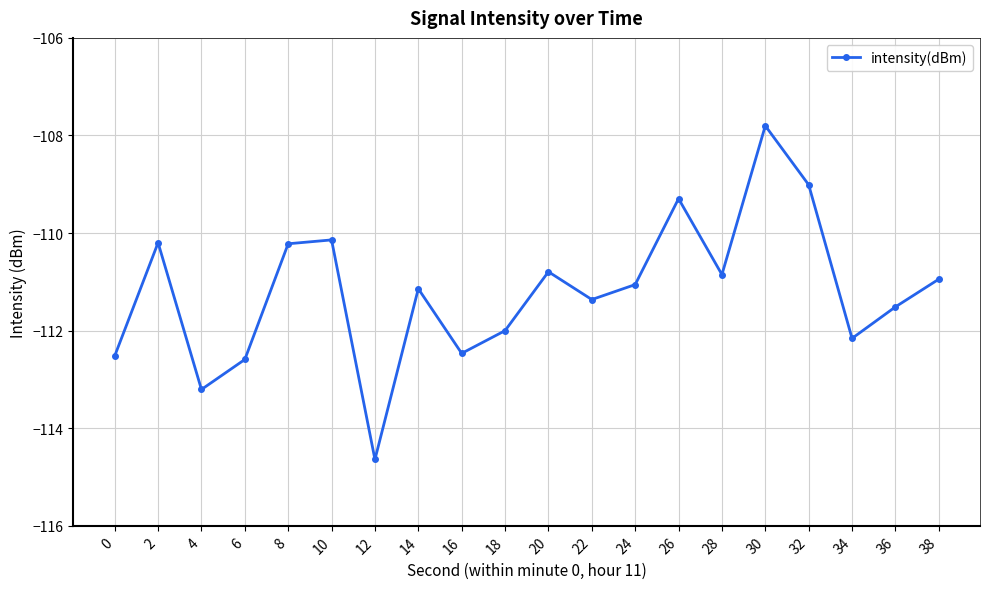

Read the value at 4.

-113.2